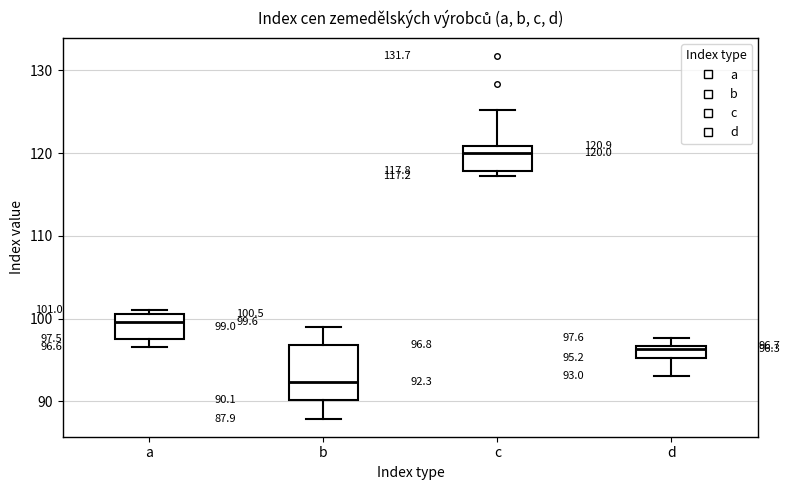

Which box's median line is the highest?

c